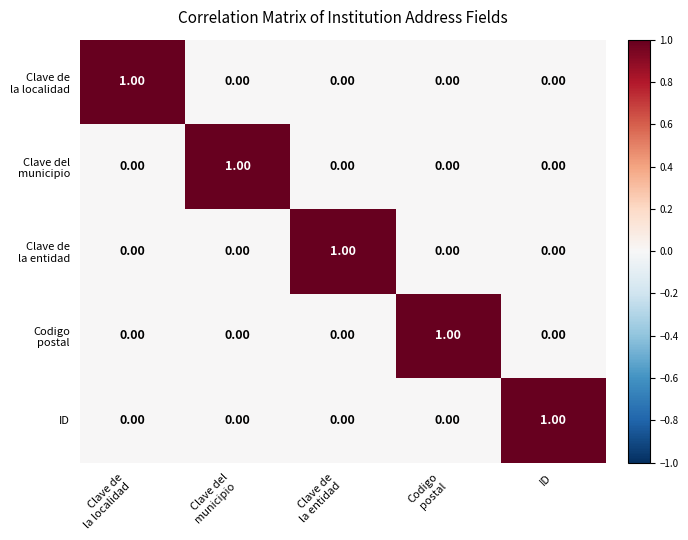

At how many categories does at least one series exceed 0?

5